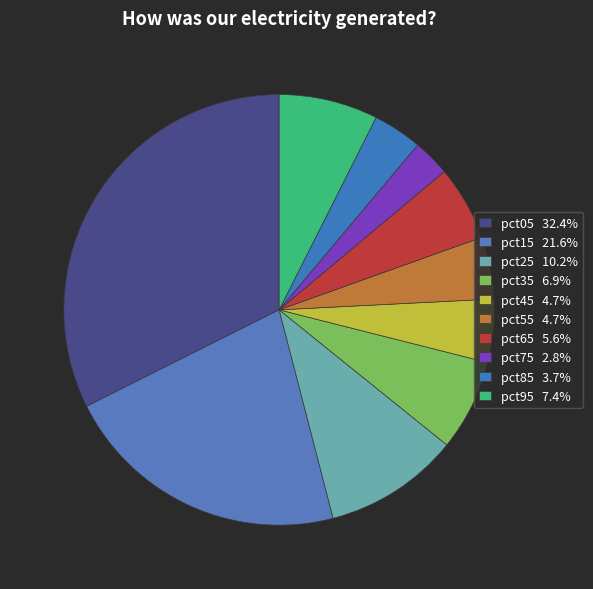

What is the smallest slice in the pie chart?

pct75